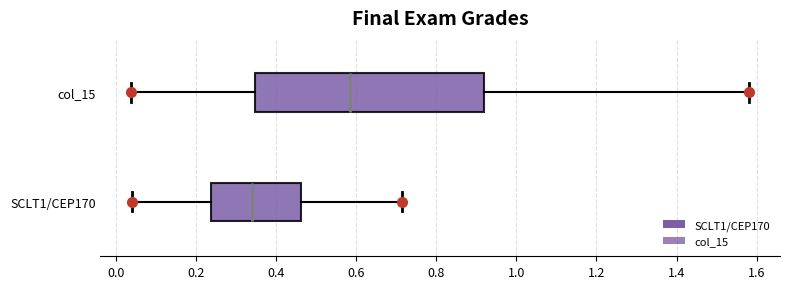

Comparing the boxes themselves (not the whiskers), which one is the widest?

col_15